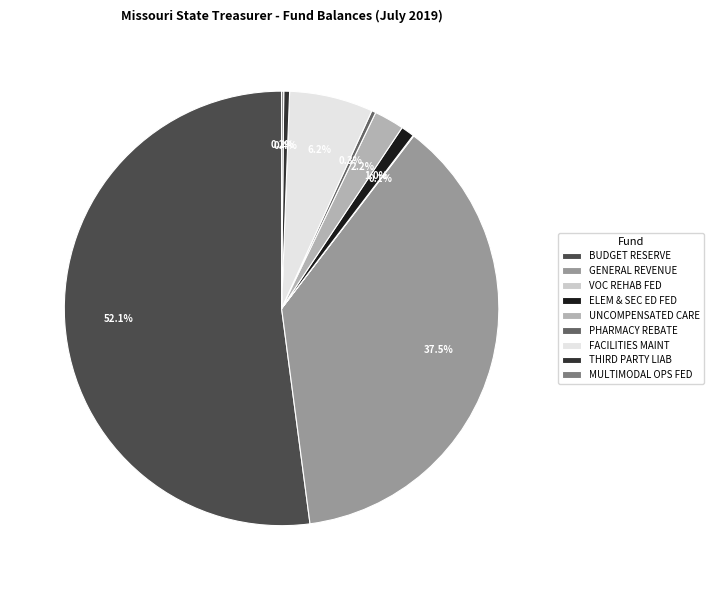

What is the largest slice in the pie chart?

BUDGET RESERVE